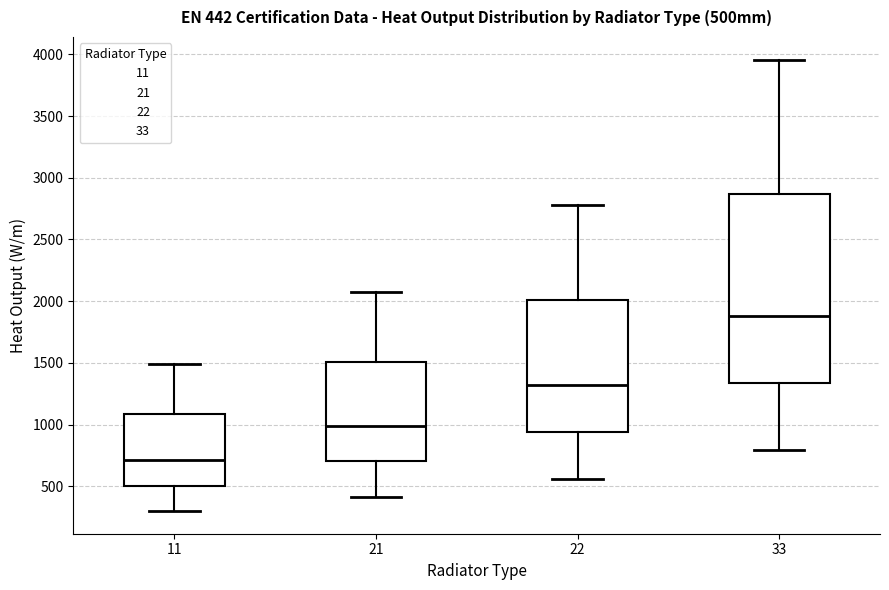

Comparing the boxes themselves (not the whiskers), which one is the tallest?

33